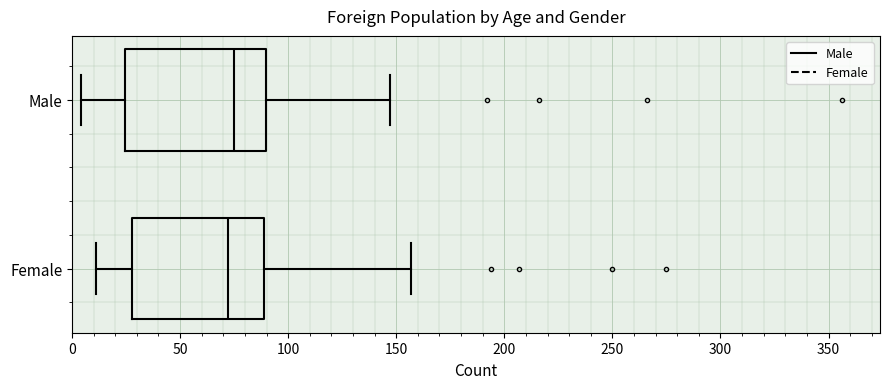

Reading bottom to top, transcribe this box plot: for each box, give where its median line is, the range the box spans, and where its two whiskers end, as read against the x-axis. The values are not printed on the chart, so give them approximately, as read against the axis.

Female: median 70, box 30 to 90, whiskers 10 to 155
Male: median 75, box 25 to 90, whiskers 5 to 145